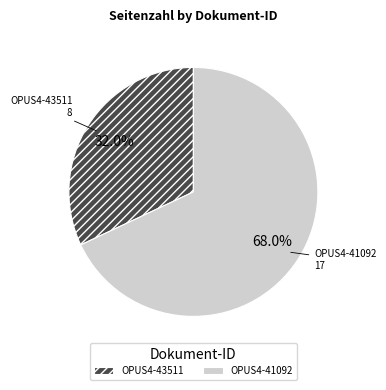

Combined, what portion of the pie is OPUS4-43511 and OPUS4-41092?

100.0%